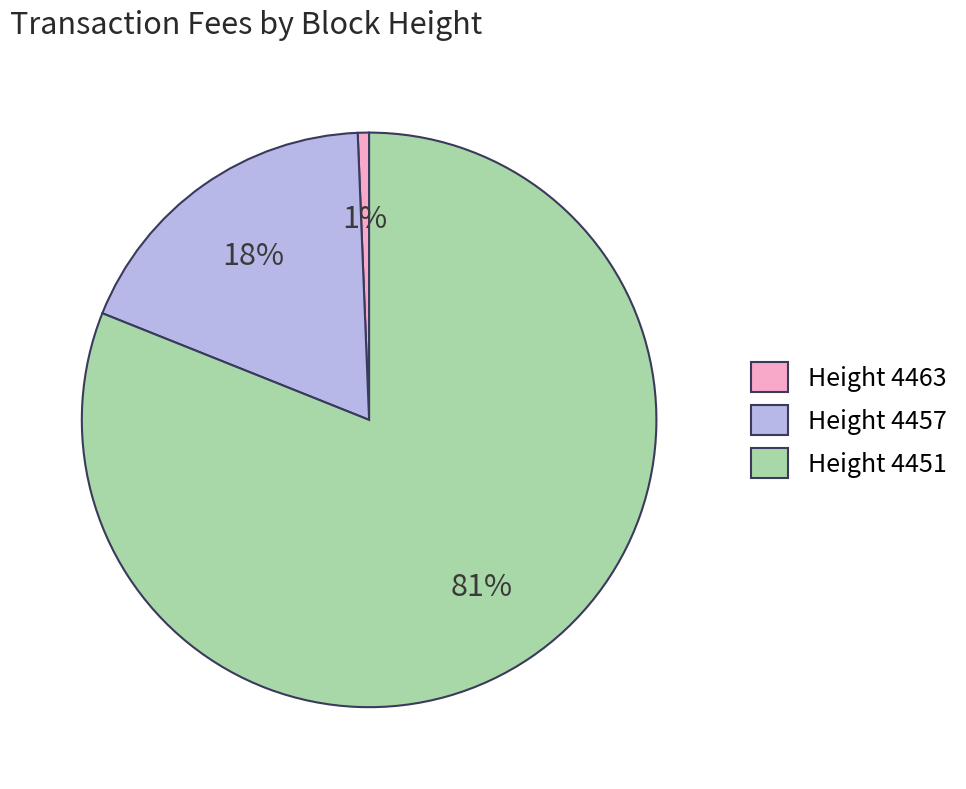

Between Height 4451 and Height 4463, which is larger?

Height 4451